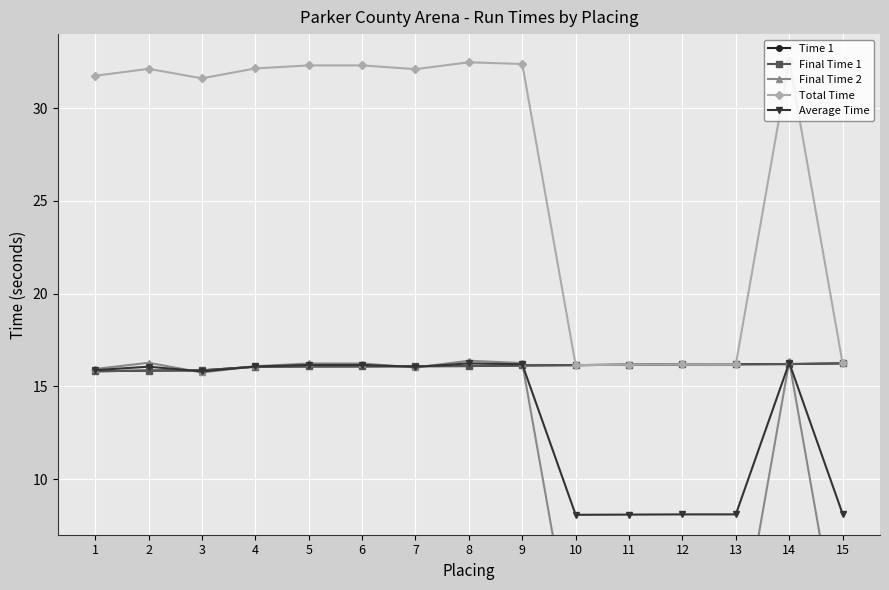

How many data points in Total Time are less than 32?

7